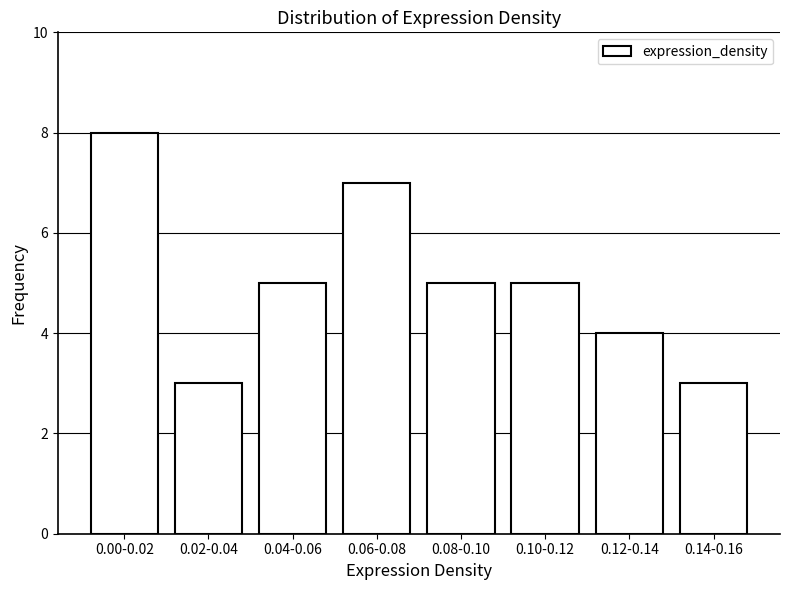

Reading right to left, what are all the values shown in this chart?

0.14-0.16=3	0.12-0.14=4	0.10-0.12=5	0.08-0.10=5	0.06-0.08=7	0.04-0.06=5	0.02-0.04=3	0.00-0.02=8